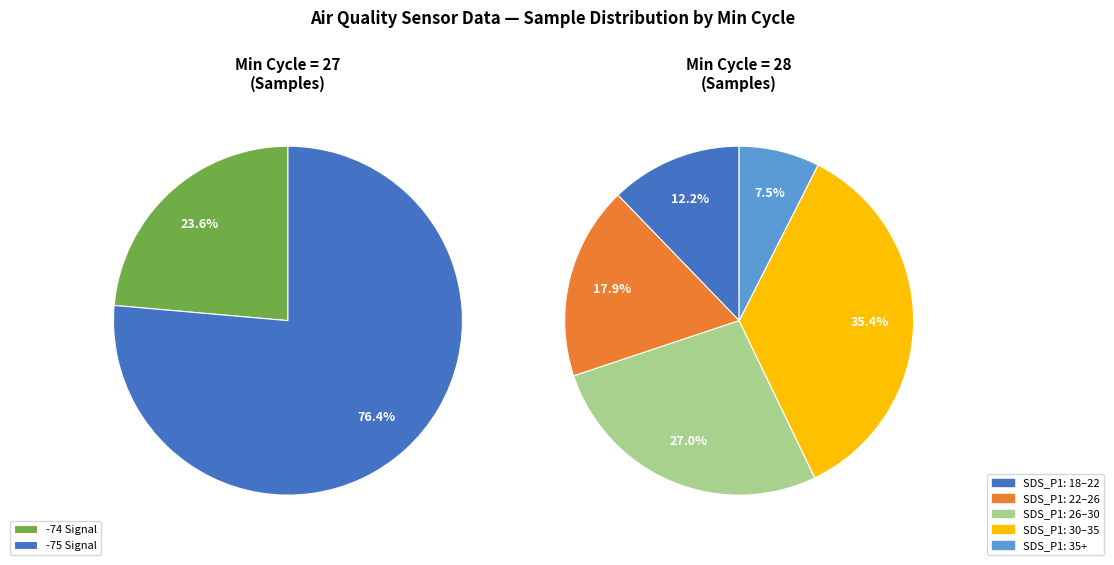

Which has a higher value, 28 or 28?

28